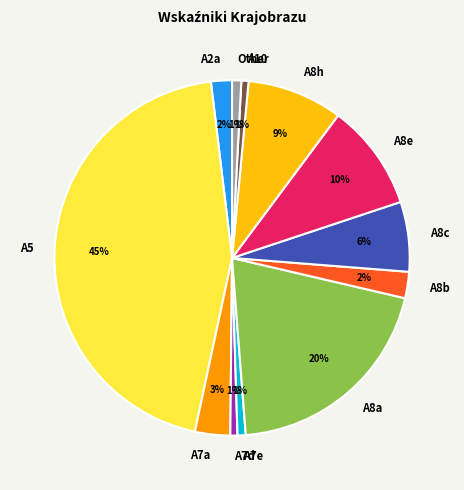

What is the ratio of the value at A8c to the value at A5?

0.1